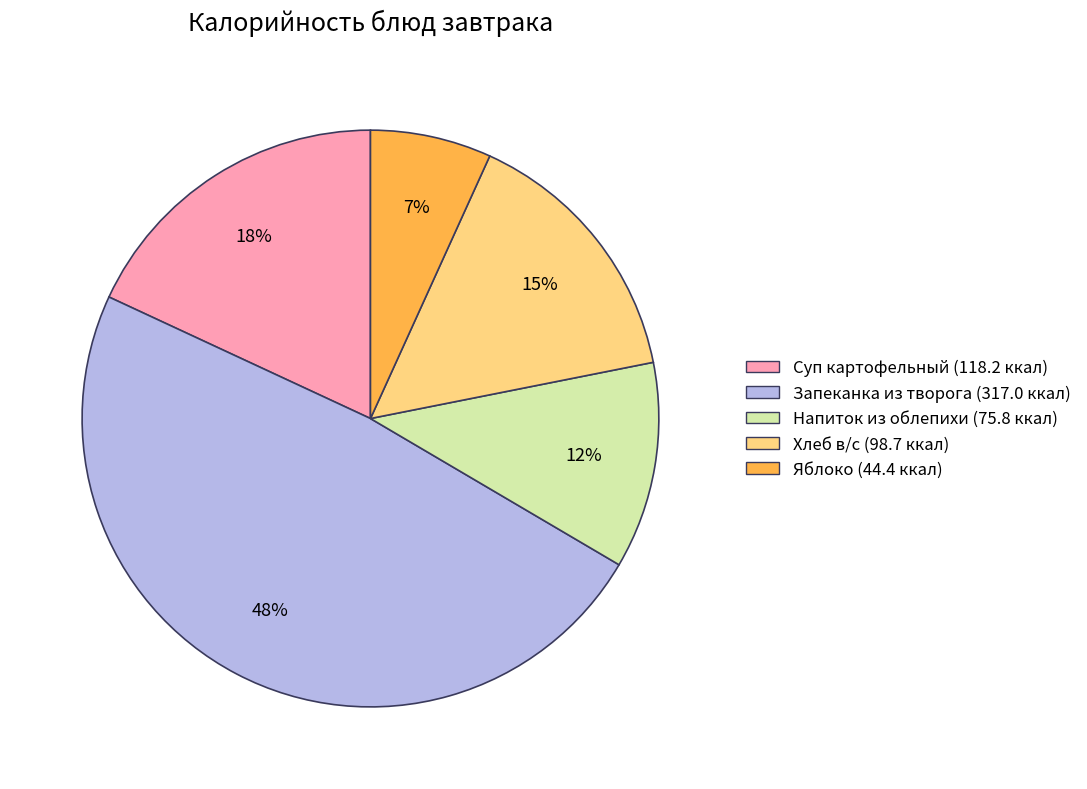

Which slice is the smallest?

Яблоко